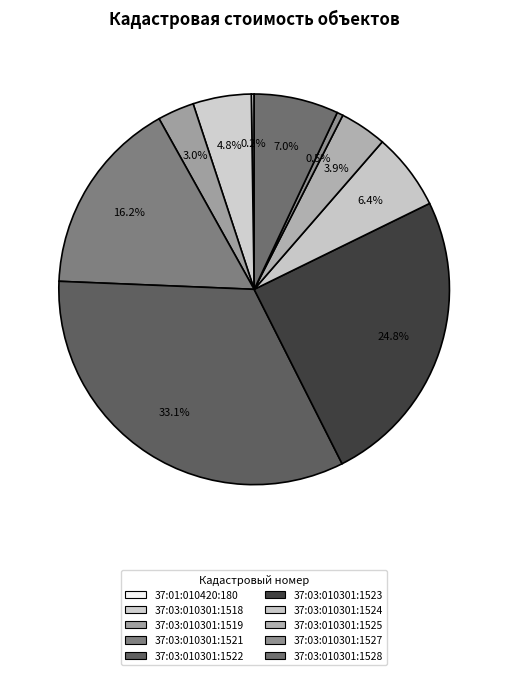

To the nearest percent, what percentage of the pie is 37:03:010301:1523?

25%